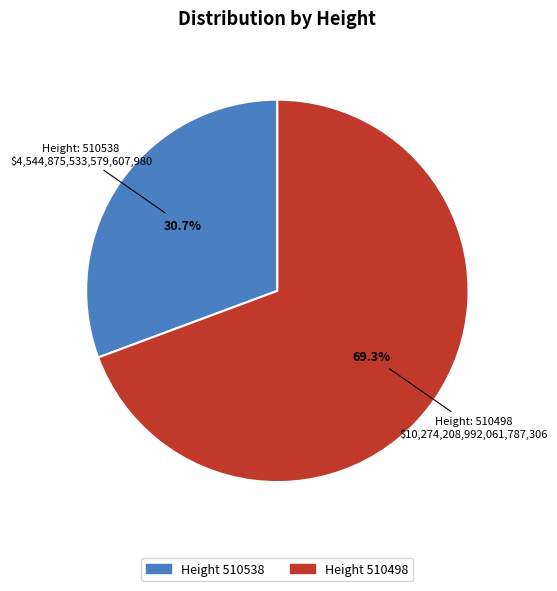

To the nearest percent, what is the average slice percentage?

50%